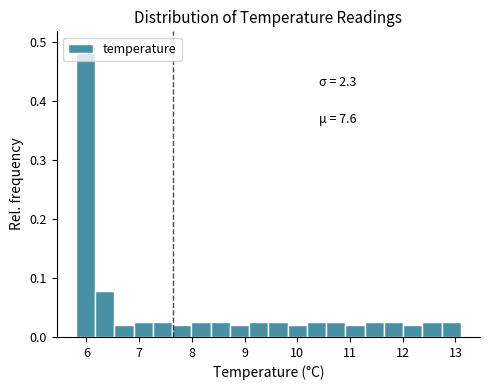

Around what value on the x-axis is the tallest bar? Give the approximate position of its centre, as read against the axis.

6.0